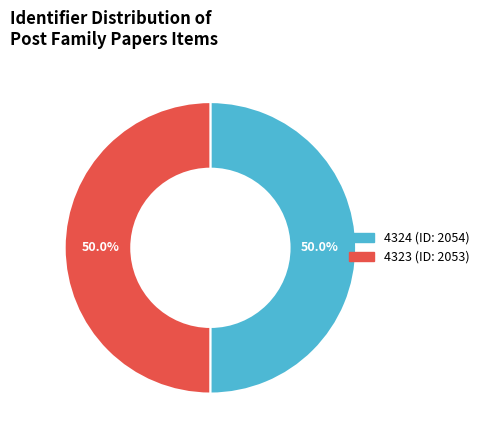

Approximately how many times larger is the value at 4323 (ID: 2053) compared to 4324 (ID: 2054)?

1.0